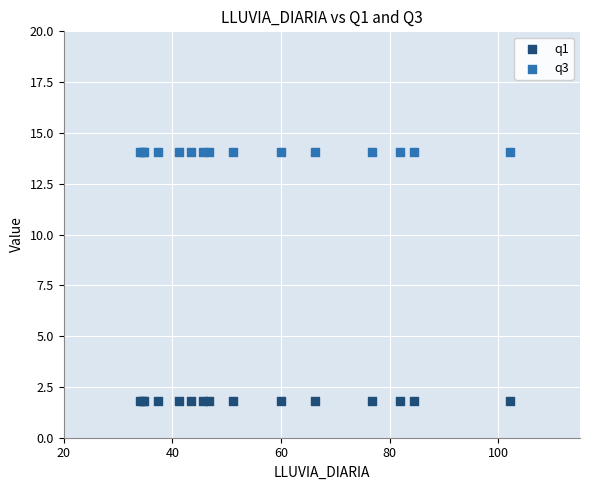

Which series reaches the minimum Y coordinate?

q1